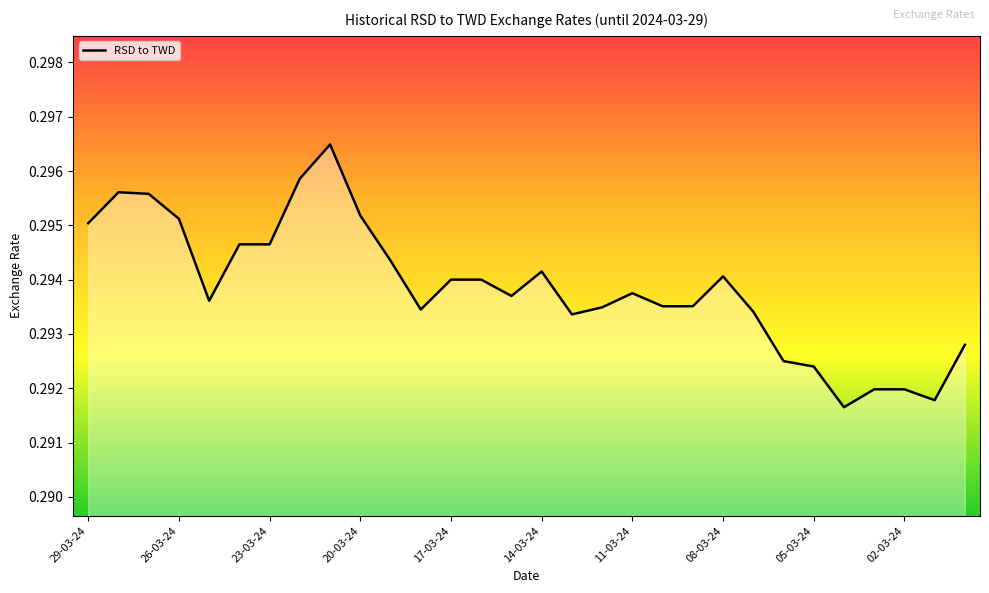

How many lines are shown in the chart?

1